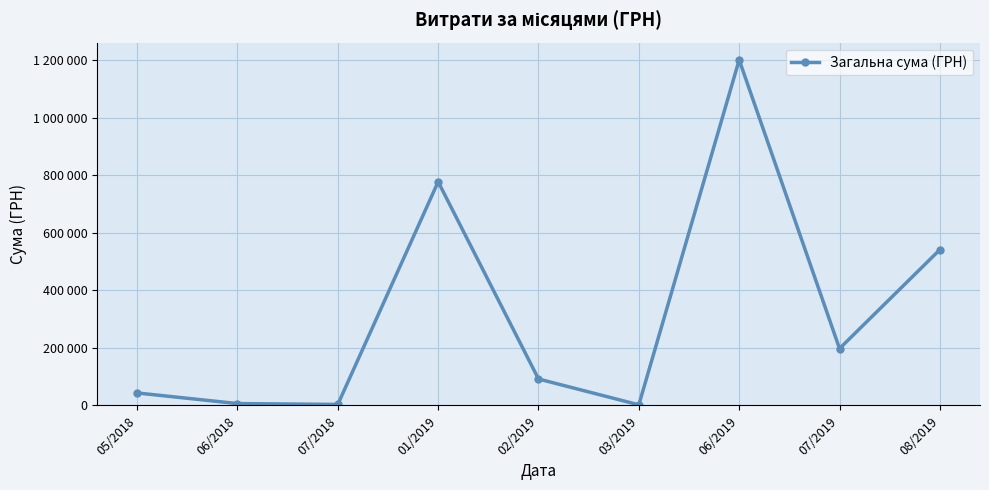

What is the average value?

318214.8